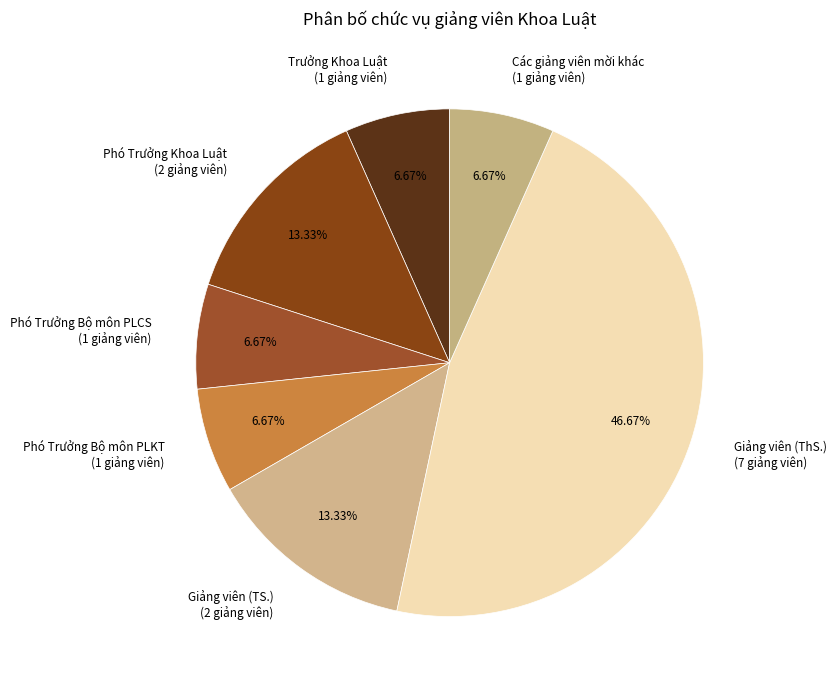

To the nearest percent, what is the combined percentage of Phó Trưởng Bộ môn PLKT and Các giảng viên mời khác?

13%